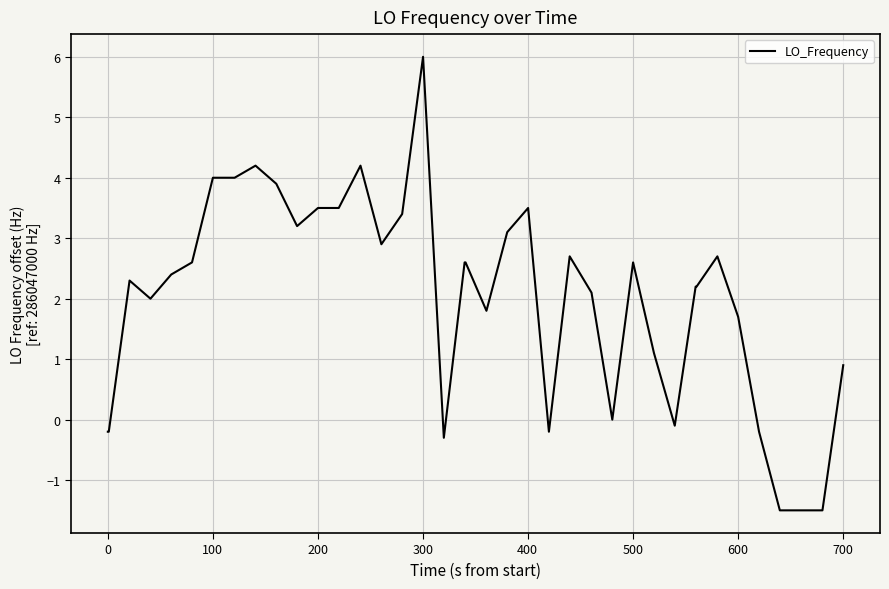

What is the smallest value displayed?

-1.5